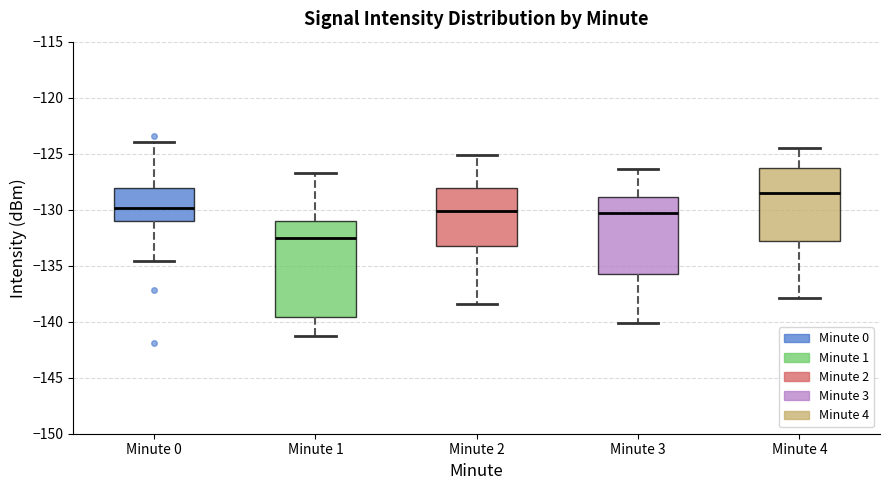

Where is the upper edge of the box for Minute 2 on the y-axis? The values are not printed on the chart, so give them approximately, as read against the axis.

-128.0